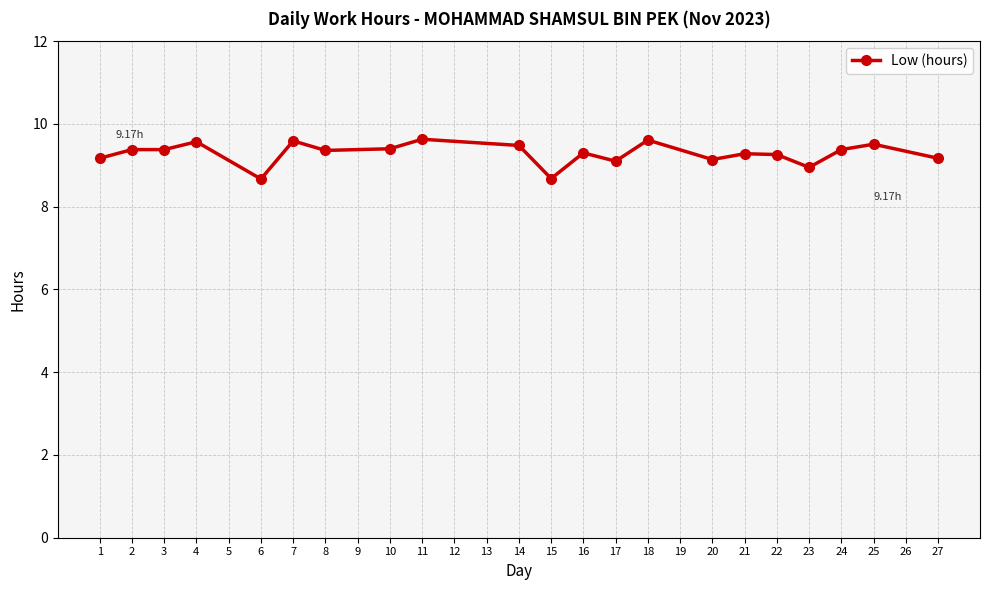

What is the approximate value at 3?

9.4